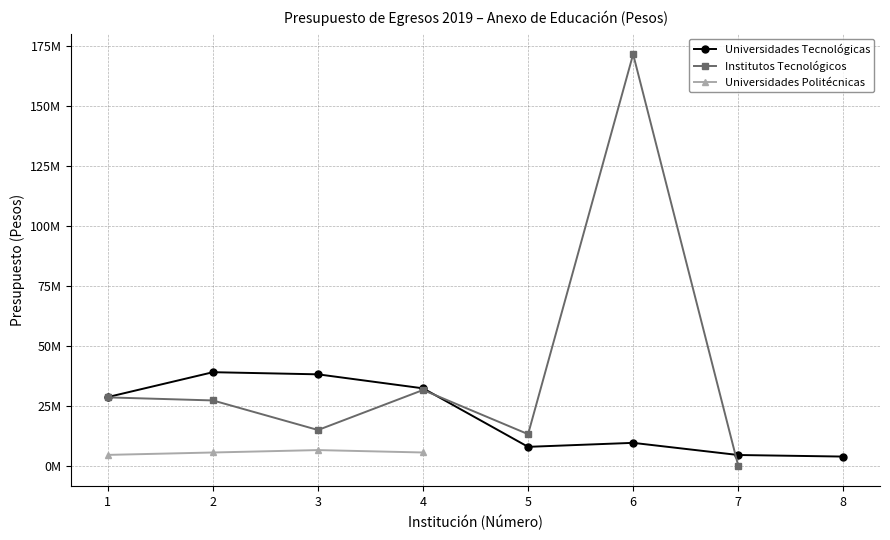

What is the minimum value for Institutos Tecnológicos?

36400.0